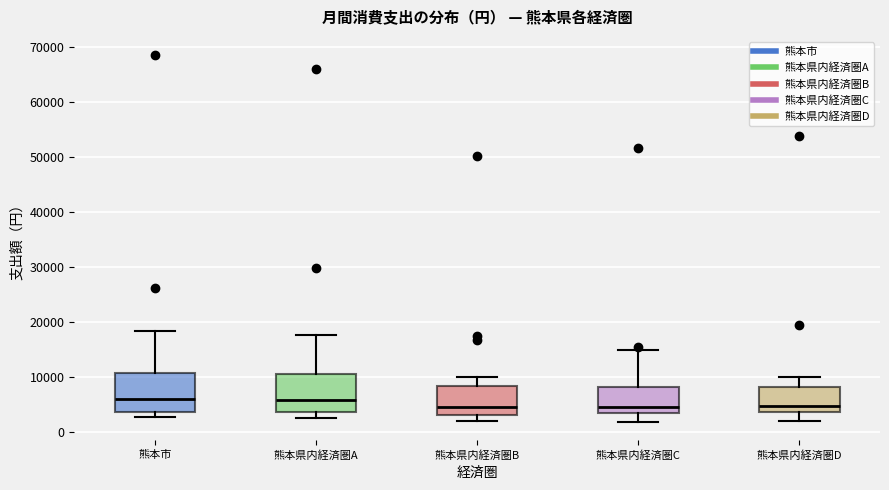

Reading left to right, read every box against the y-axis: the position of its median line, the range the box covers, and the ends of its whiskers. The values are not printed on the chart, so give them approximately, as read against the axis.

熊本市: median 6000, box 4000 to 11000, whiskers 3000 to 19000
熊本県内経済圏A: median 6000, box 4000 to 11000, whiskers 3000 to 18000
熊本県内経済圏B: median 5000, box 3000 to 8000, whiskers 2000 to 10000
熊本県内経済圏C: median 5000, box 3000 to 8000, whiskers 2000 to 15000
熊本県内経済圏D: median 5000, box 4000 to 8000, whiskers 2000 to 10000